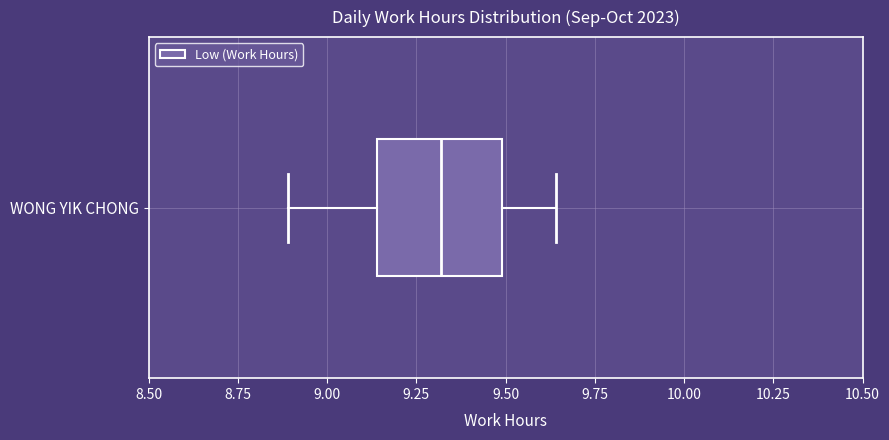

Read this box plot against the x-axis: the position of the median line, the range covered by the box, and the ends of both whiskers. The values are not printed on the chart, so give them approximately, as read against the axis.

median 9.30, box 9.15 to 9.50, whiskers 8.90 to 9.65